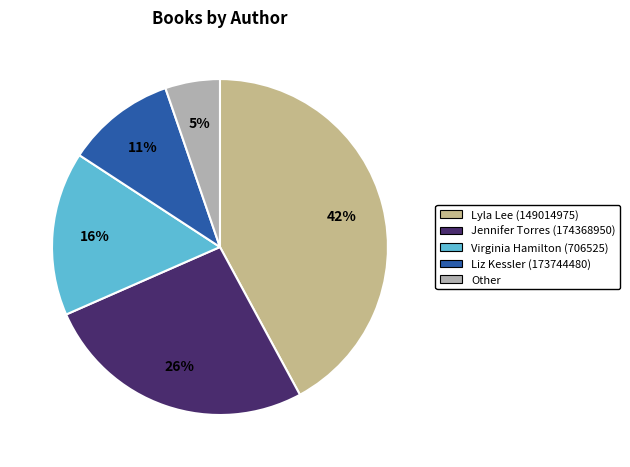

Does Liz Kessler (173744480) account for over 50% of the chart?

No